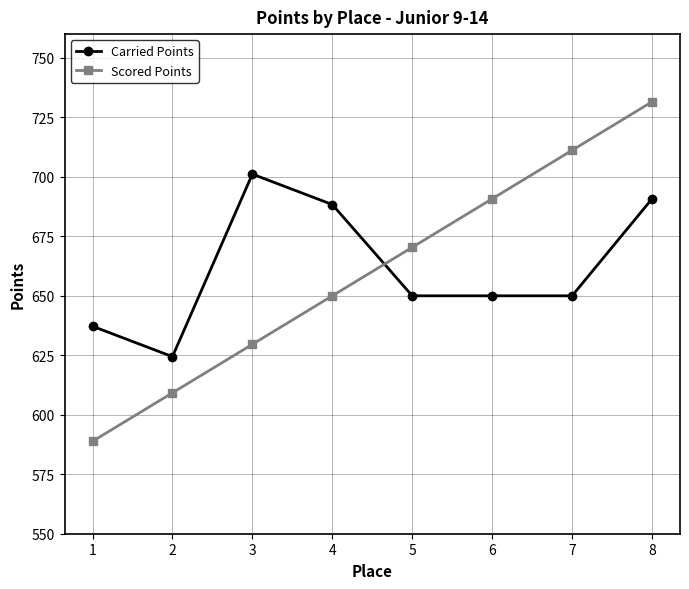

At which category does the chart reach its peak across all series?

8